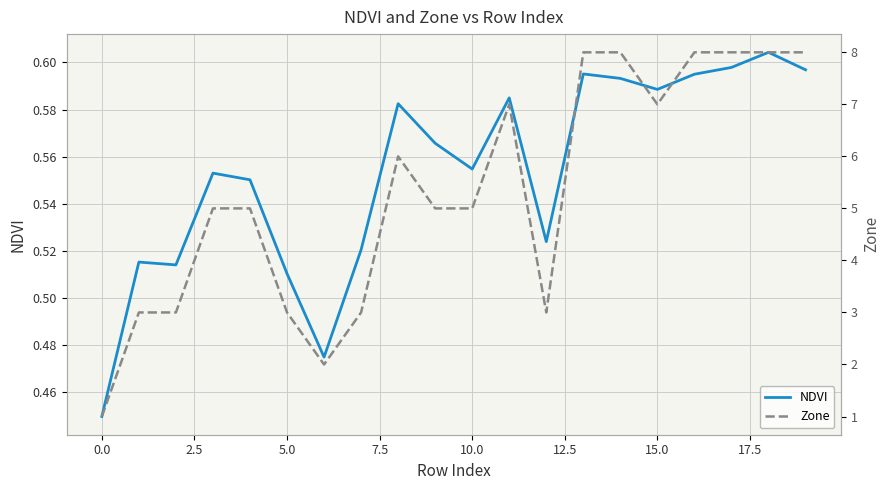

What is the difference between the maximum and minimum values in the NDVI series?

0.2